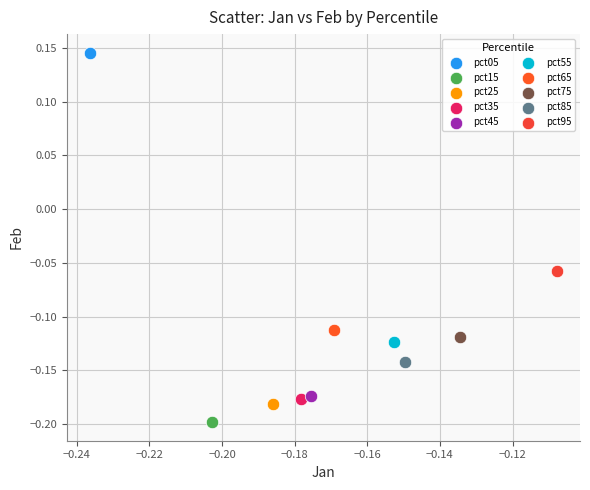

What are all the series names shown in the legend?

pct05, pct15, pct25, pct35, pct45, pct55, pct65, pct75, pct85, pct95